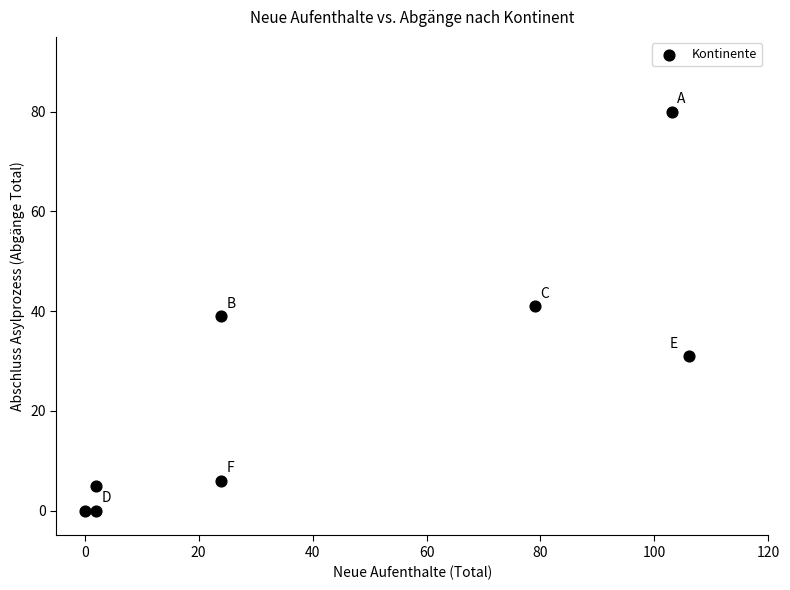

What is the average Y value?

25